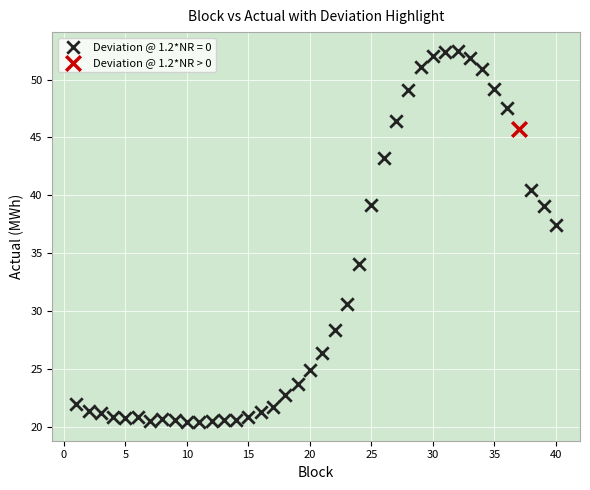

Which series reaches the minimum Y coordinate?

Deviation @ 1.2*NR = 0